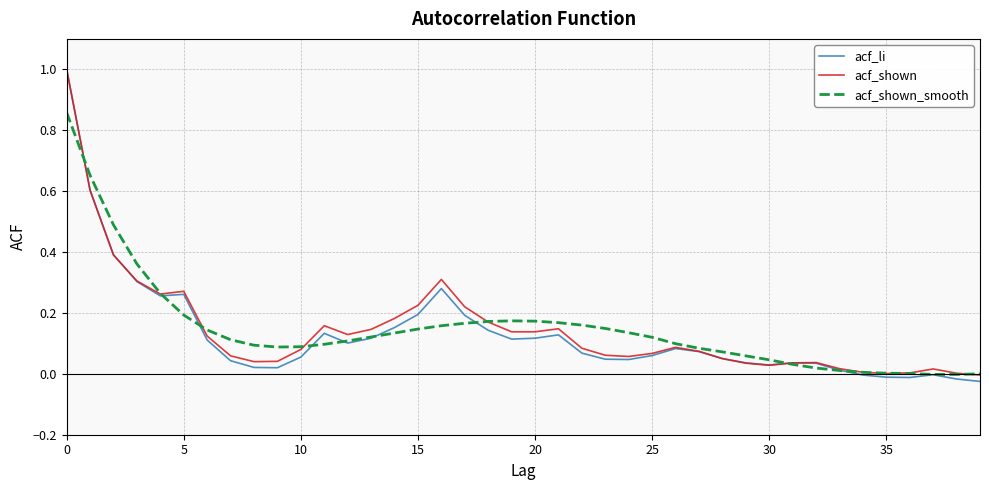

Which series has the widest spread of values?

acf_li